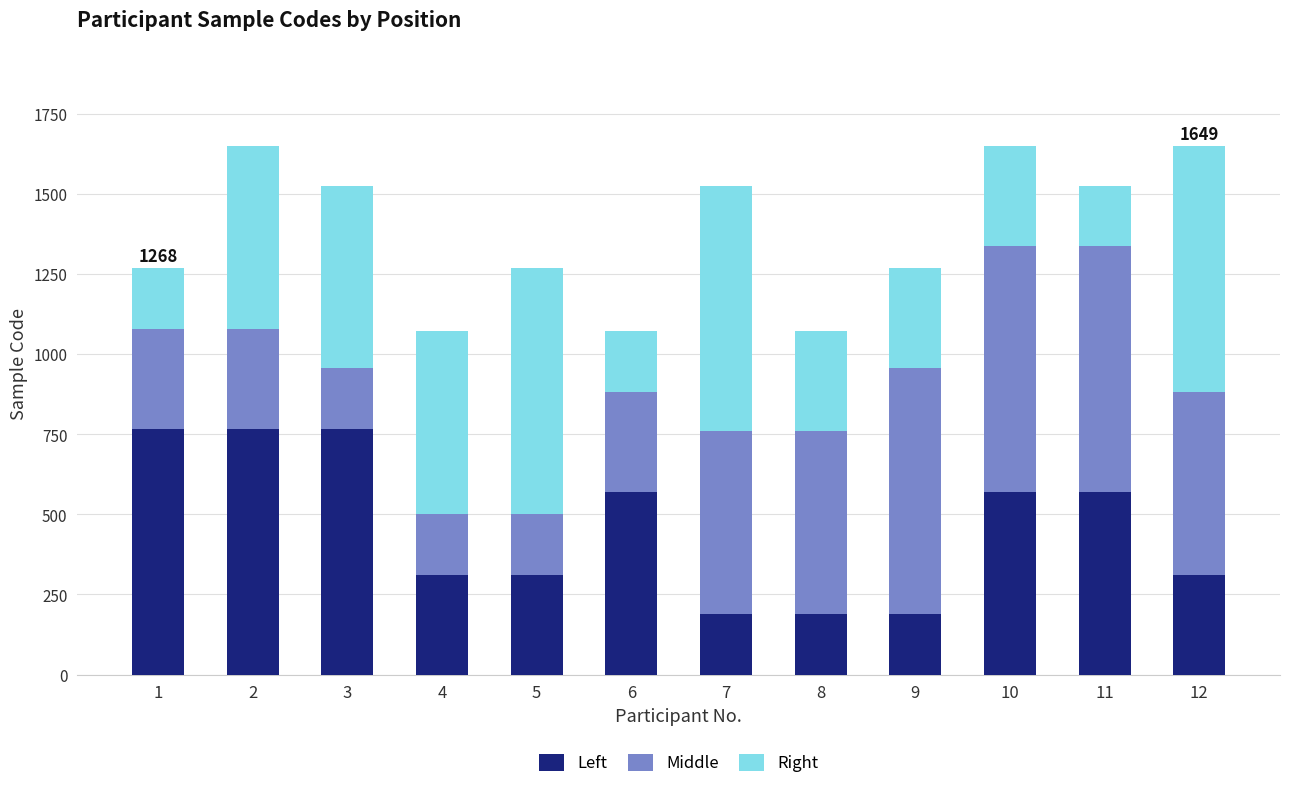

What is the total value across all series at 2?

1649